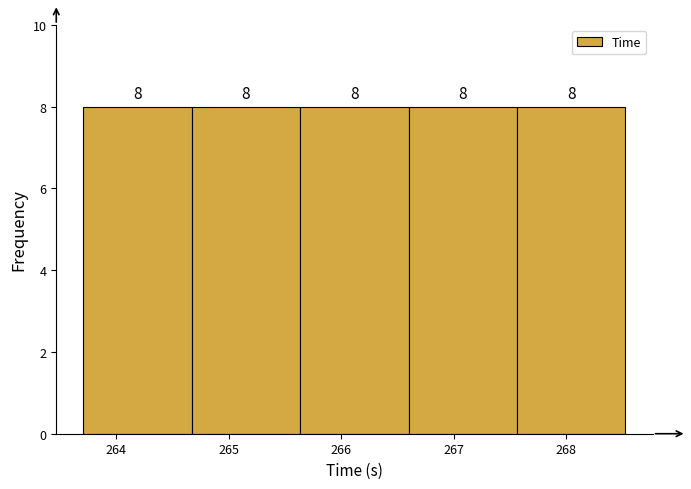

Reading left to right, transcribe this chart: for each bar, give the range it covers on the x-axis and its height. The bar edges are not printed on the chart, so give them approximately, as read against the axis.

263.7 to 264.7: 8
264.7 to 265.6: 8
265.6 to 266.6: 8
266.6 to 267.6: 8
267.6 to 268.5: 8